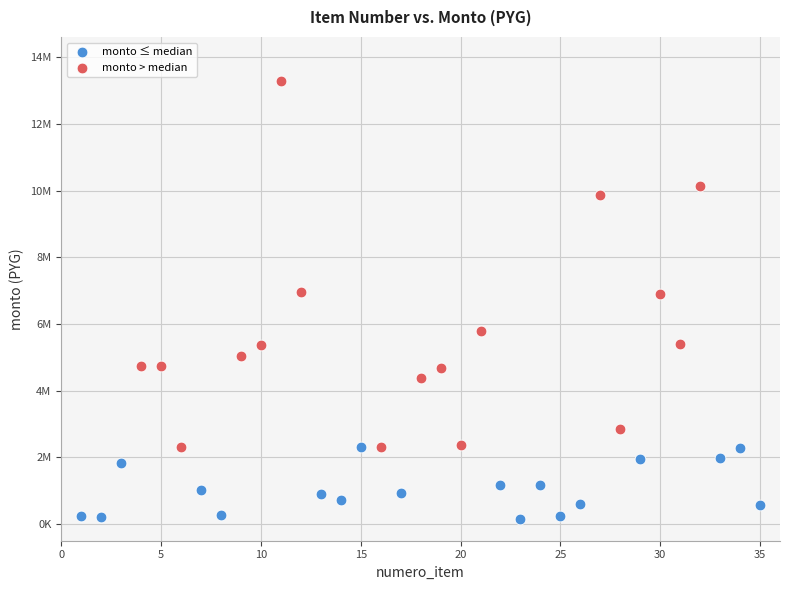

What are all the series names shown in the legend?

monto ≤ median, monto > median